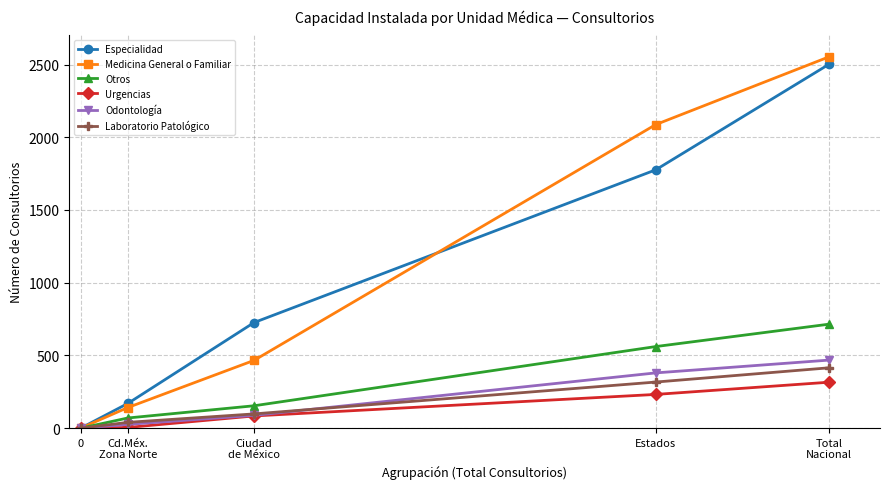

At how many categories does at least one series exceed 514?

3